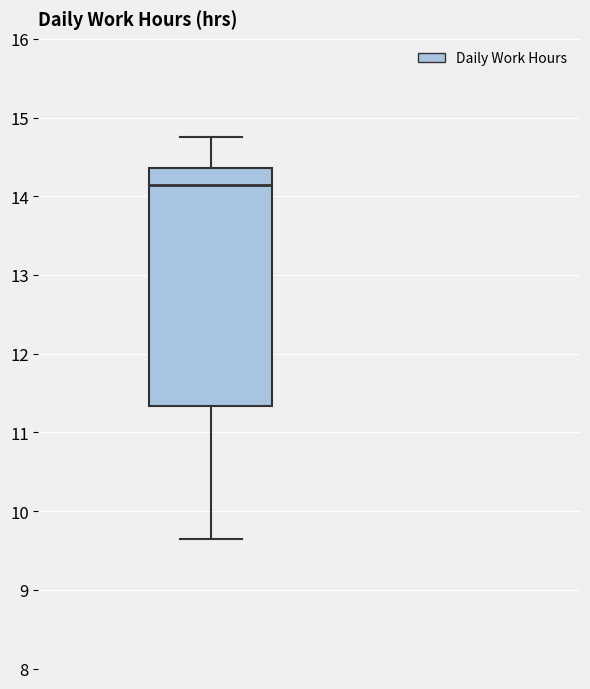

Read this box plot against the y-axis: the position of the median line, the range covered by the box, and the ends of both whiskers. The values are not printed on the chart, so give them approximately, as read against the axis.

median 14.1, box 11.3 to 14.4, whiskers 9.6 to 14.8